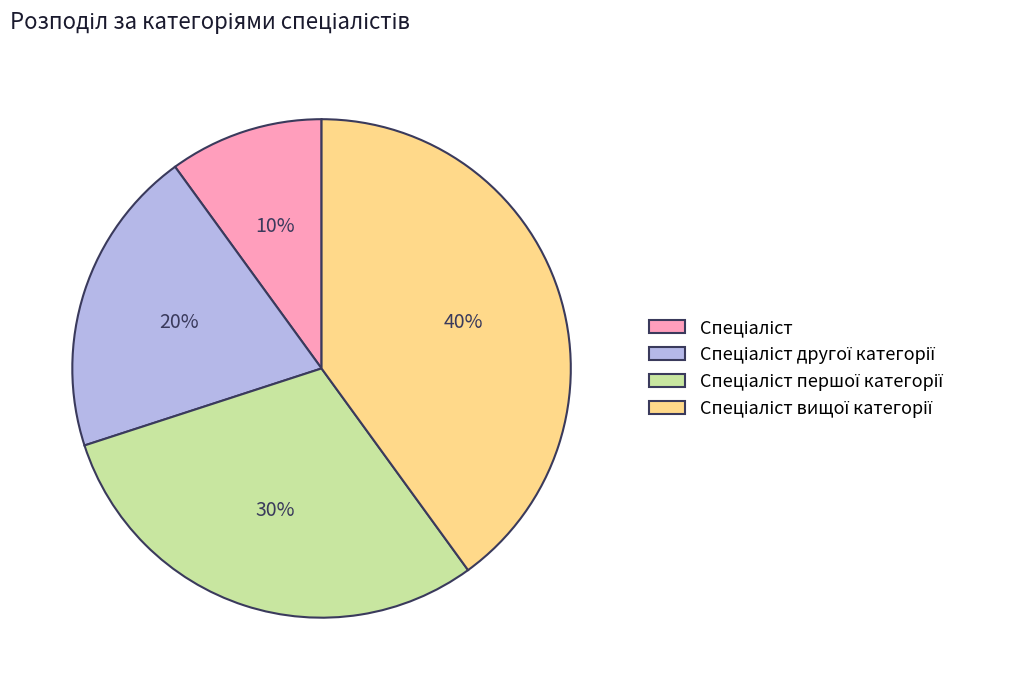

Is there any slice that represents more than half of the pie?

No